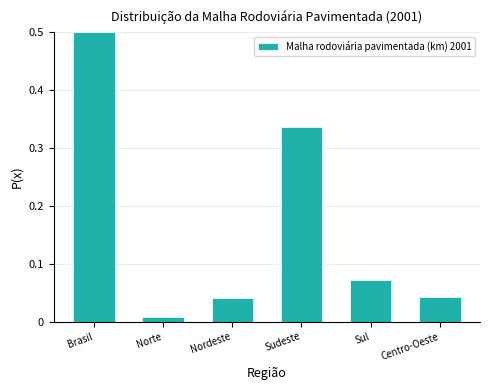

The value at Brasil is 0.5. True or false?

True